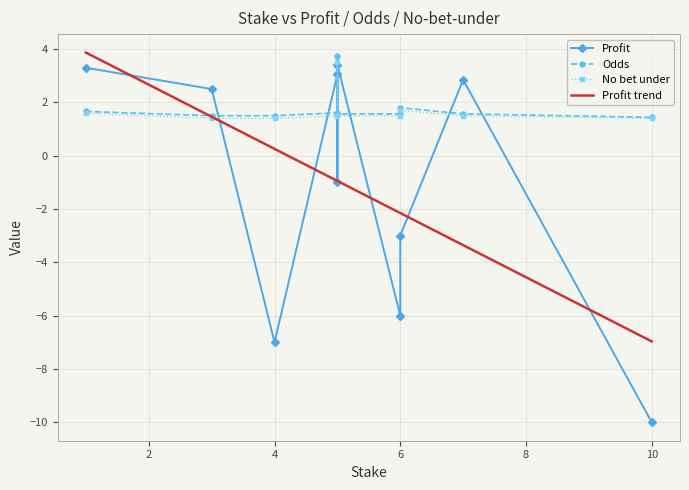

What is the difference between the second highest and minimum values in the Profit series?

13.3